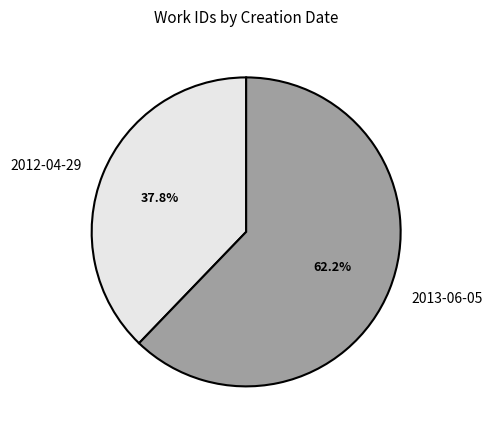

Does 2013-06-05 account for over 50% of the chart?

Yes